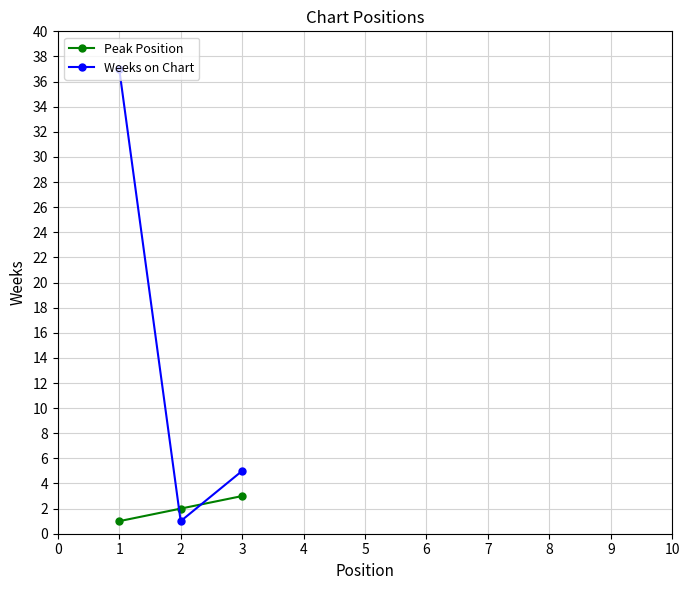

Reading left to right, extract all data points from this chart.

Peak Position: 1	2	3
Weeks on Chart: 37	1	5